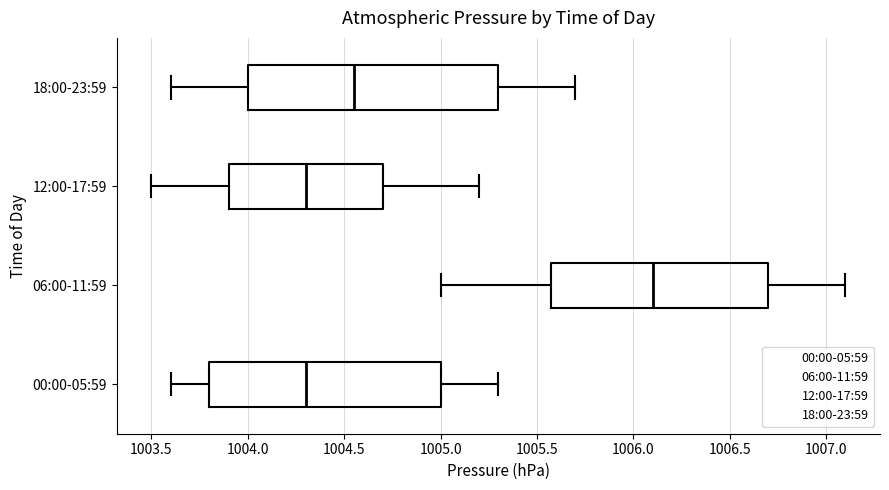

Where does the right whisker of the box for 00:00-05:59 end on the x-axis? The values are not printed on the chart, so give them approximately, as read against the axis.

1005.30